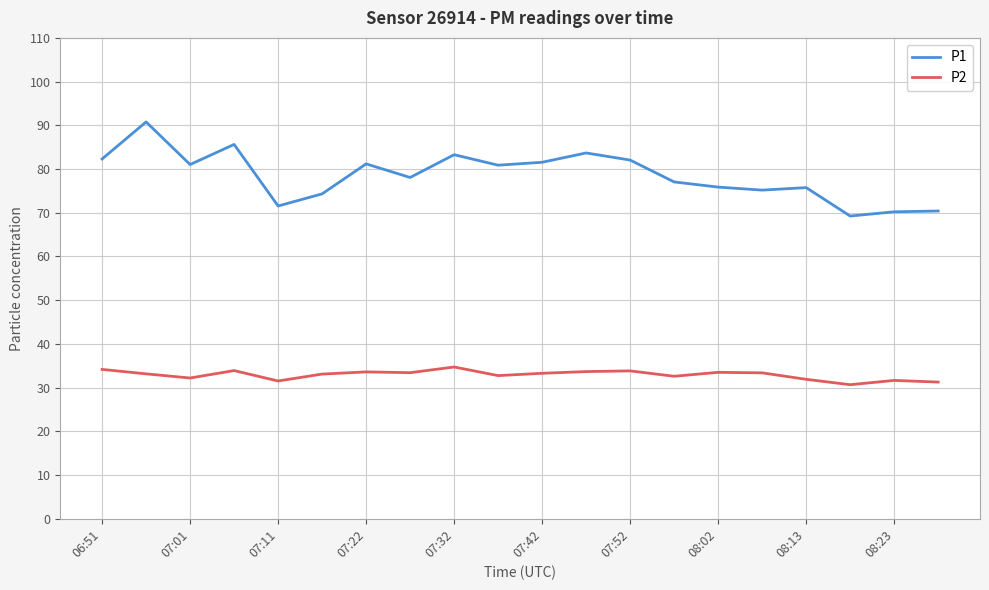

Which series has the widest spread of values?

P1